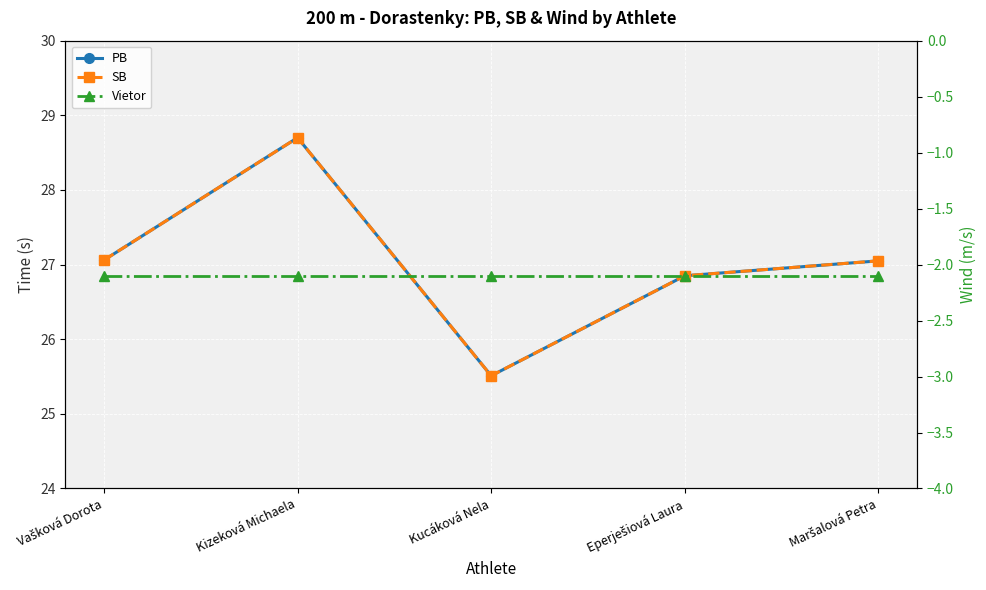

At how many categories does at least one series exceed 0?

5